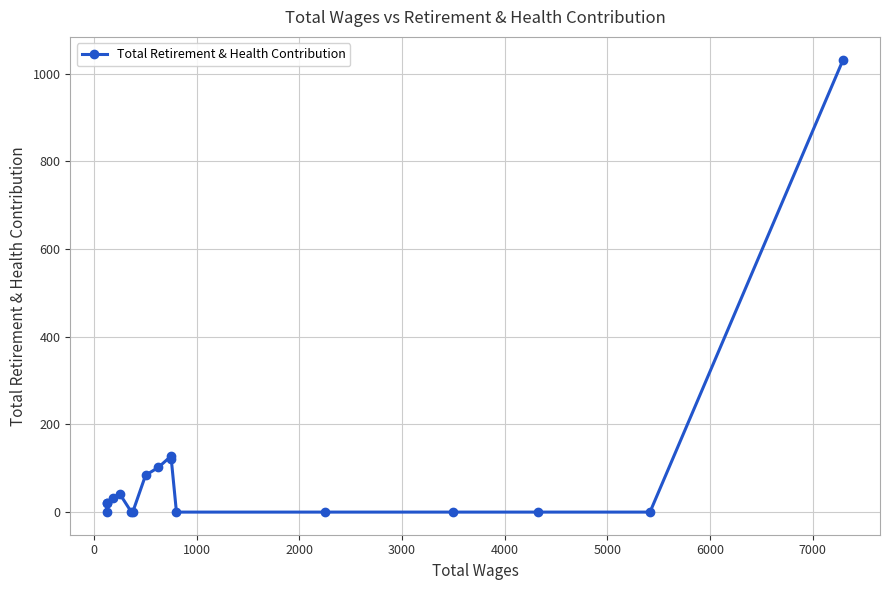

Does the chart display data point markers on the line(s)?

Yes